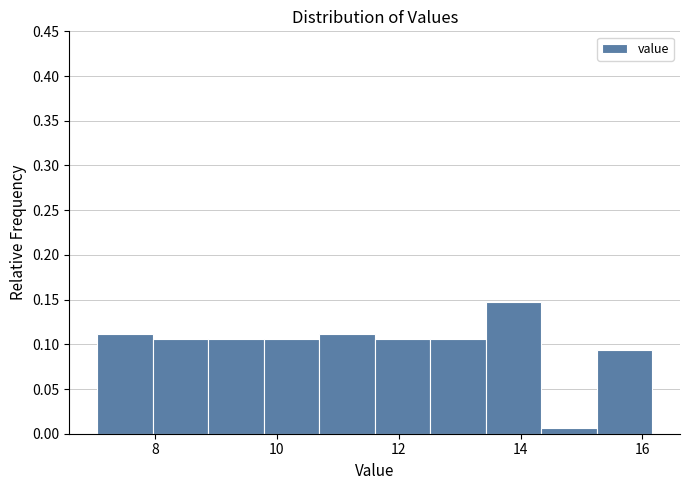

Reading left to right, transcribe this chart: for each bar, give the range it covers on the x-axis and its height. Neither the bar edges nor the heights are printed on the chart, so give them approximately, as read against the axes.

7.0 to 8.0: 0.110
8.0 to 8.8: 0.105
8.8 to 9.8: 0.105
9.8 to 10.6: 0.105
10.6 to 11.6: 0.110
11.6 to 12.6: 0.105
12.6 to 13.4: 0.105
13.4 to 14.4: 0.145
14.4 to 15.2: 0.005
15.2 to 16.2: 0.095